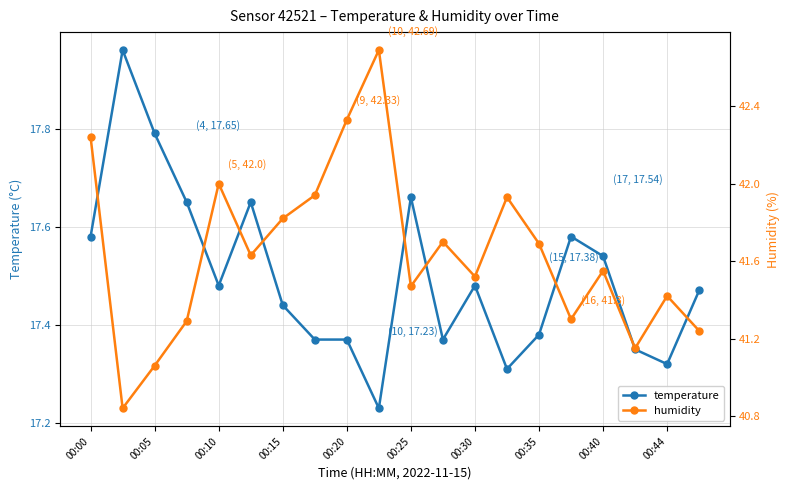

Is it true that temperature equals 3.5 at 00:35?

False